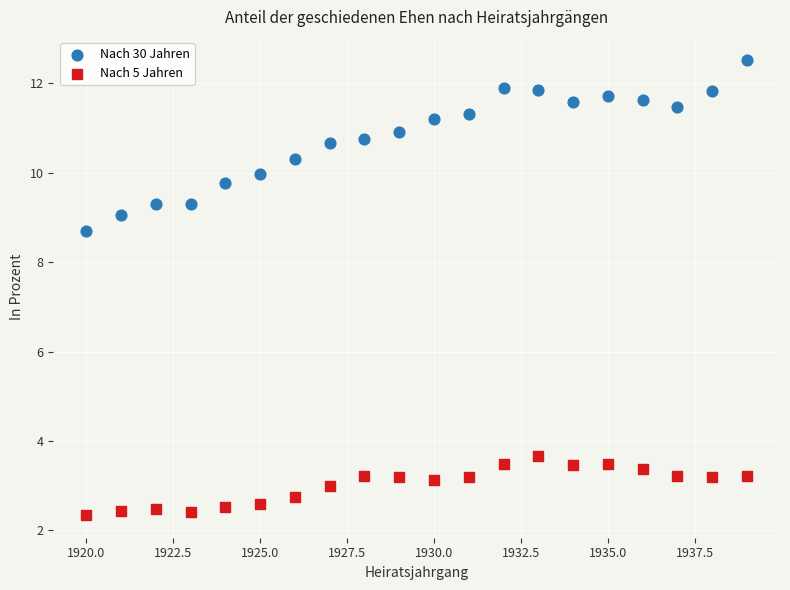

What are all the series names shown in the legend?

Nach 30 Jahren, Nach 5 Jahren